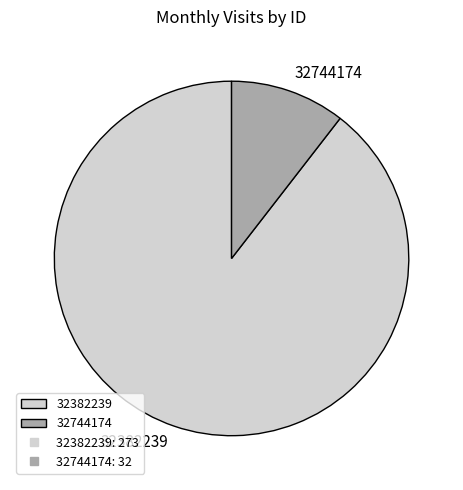

Is the sum of 32382239 and 32744174 greater than half?

Yes